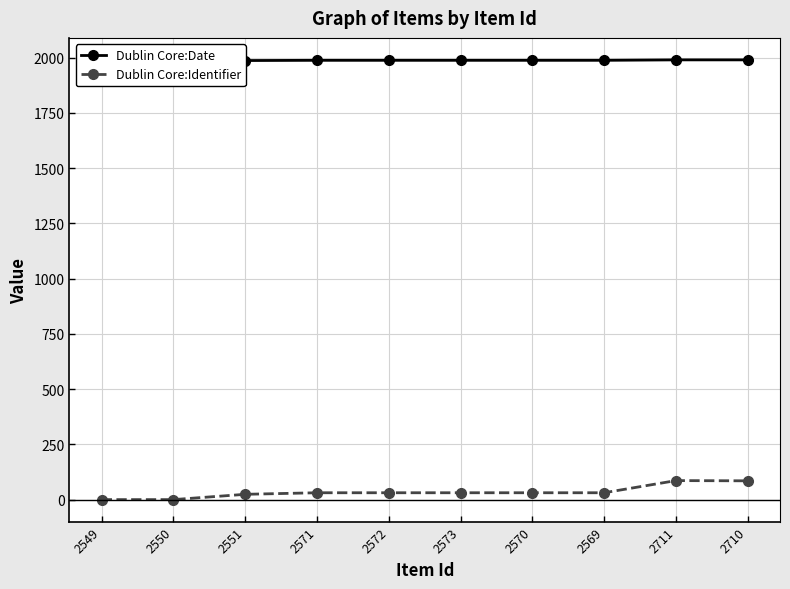

What is the label of the 2nd point from the right?

2711